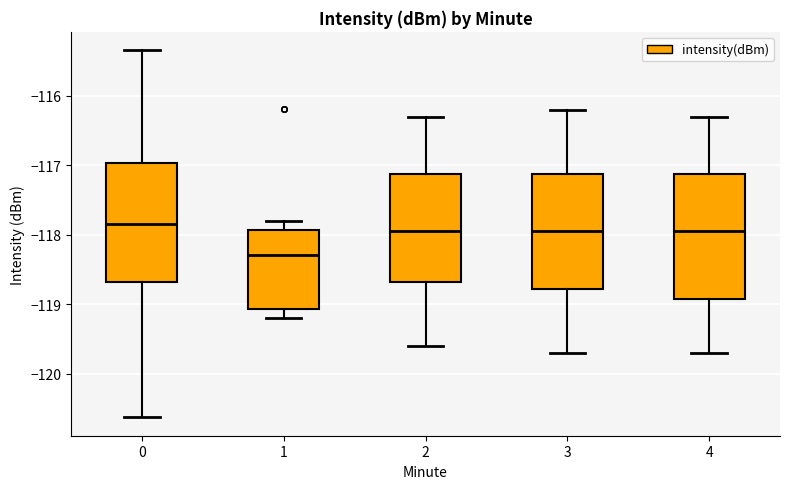

Reading left to right, transcribe this box plot: for each box, give where its median line is, the range the box spans, and where its two whiskers end, as read against the y-axis. The values are not printed on the chart, so give them approximately, as read against the axis.

0: median -117.8, box -118.7 to -117.0, whiskers -120.6 to -115.3
1: median -118.3, box -119.1 to -117.9, whiskers -119.2 to -117.8
2: median -117.9, box -118.7 to -117.1, whiskers -119.6 to -116.3
3: median -117.9, box -118.8 to -117.1, whiskers -119.7 to -116.2
4: median -117.9, box -118.9 to -117.1, whiskers -119.7 to -116.3